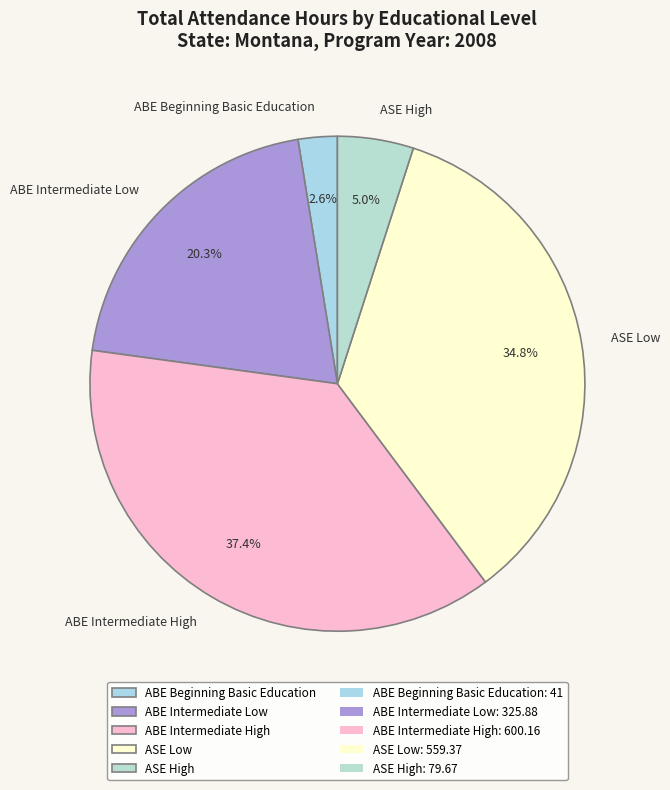

True or false: ABE Beginning Basic Education accounts for 3% of the total.

True